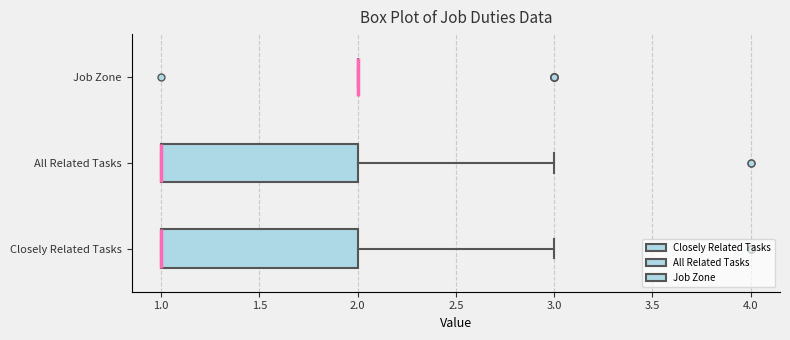

Reading bottom to top, transcribe this box plot: for each box, give where its median line is, the range the box spans, and where its two whiskers end, as read against the x-axis. The values are not printed on the chart, so give them approximately, as read against the axis.

Closely Related Tasks: median 1 (drawn on the box's left edge), box 1 to 2, whiskers 1 to 3
All Related Tasks: median 1 (drawn on the box's left edge), box 1 to 2, whiskers 1 to 3
Job Zone: box collapsed to a line at 2, whiskers 2 to 2